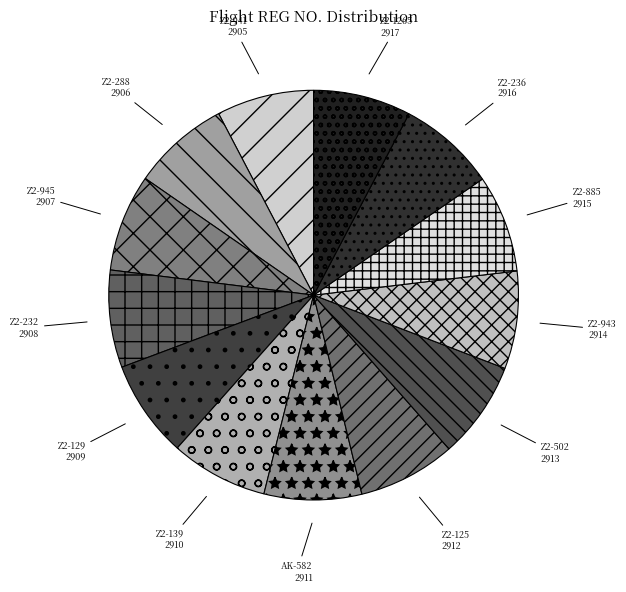

What is the ratio of the value at Z2-941 to the value at Z2-502?

1.0